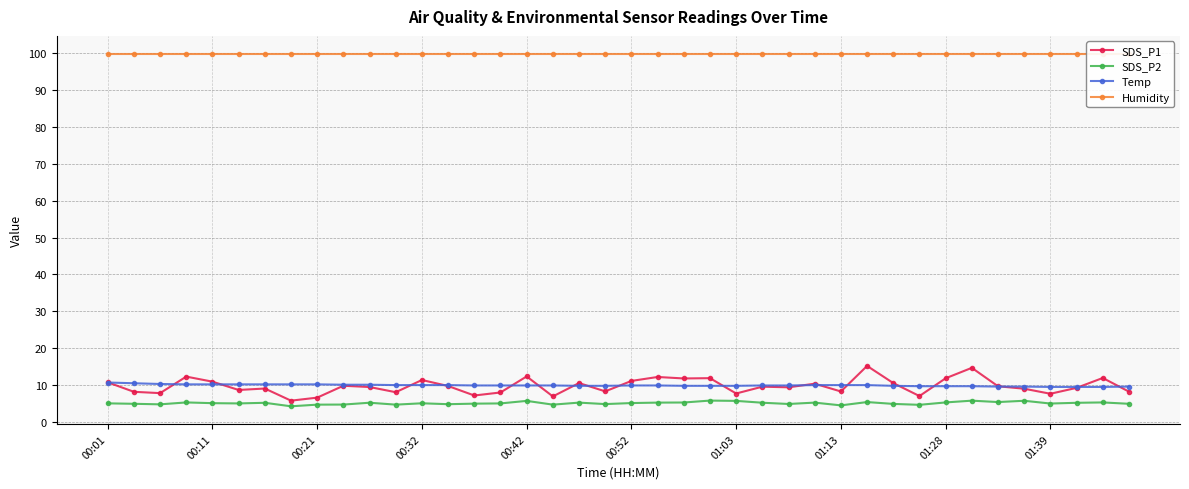

What is the minimum value for Temp?

9.5